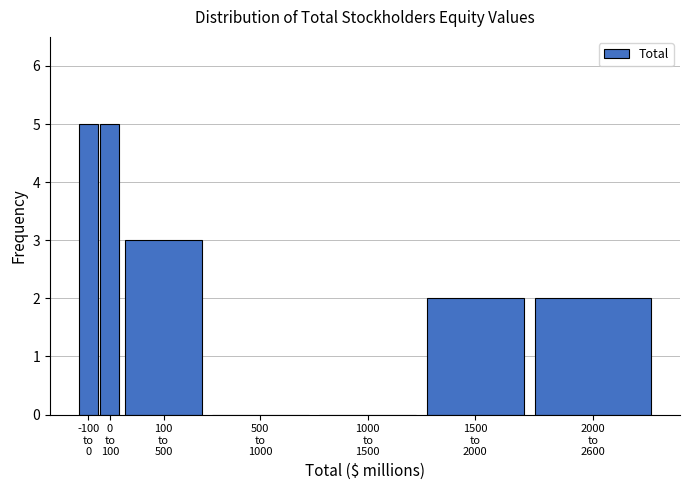

What is the greatest value displayed?

5